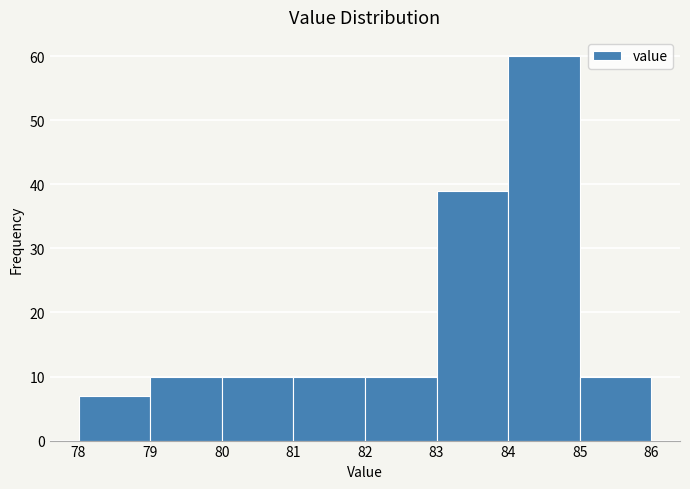

How tall is the bar that spans 78 to 79 on the x-axis? The values are not printed on the chart, so give them approximately, as read against the axis.

7